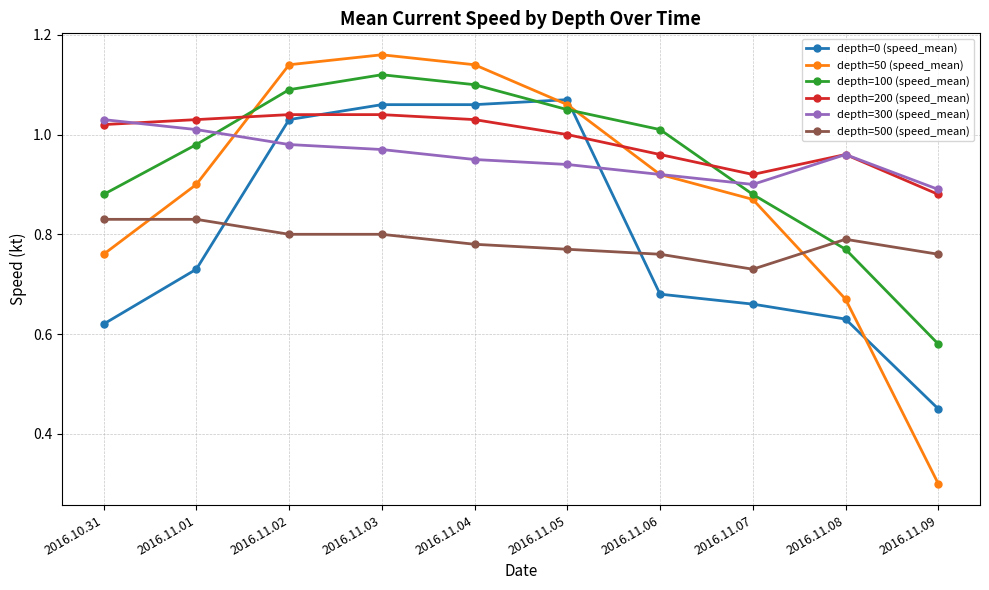

True or false: depth=100 (speed_mean) and depth=500 (speed_mean) cross at least once.

True